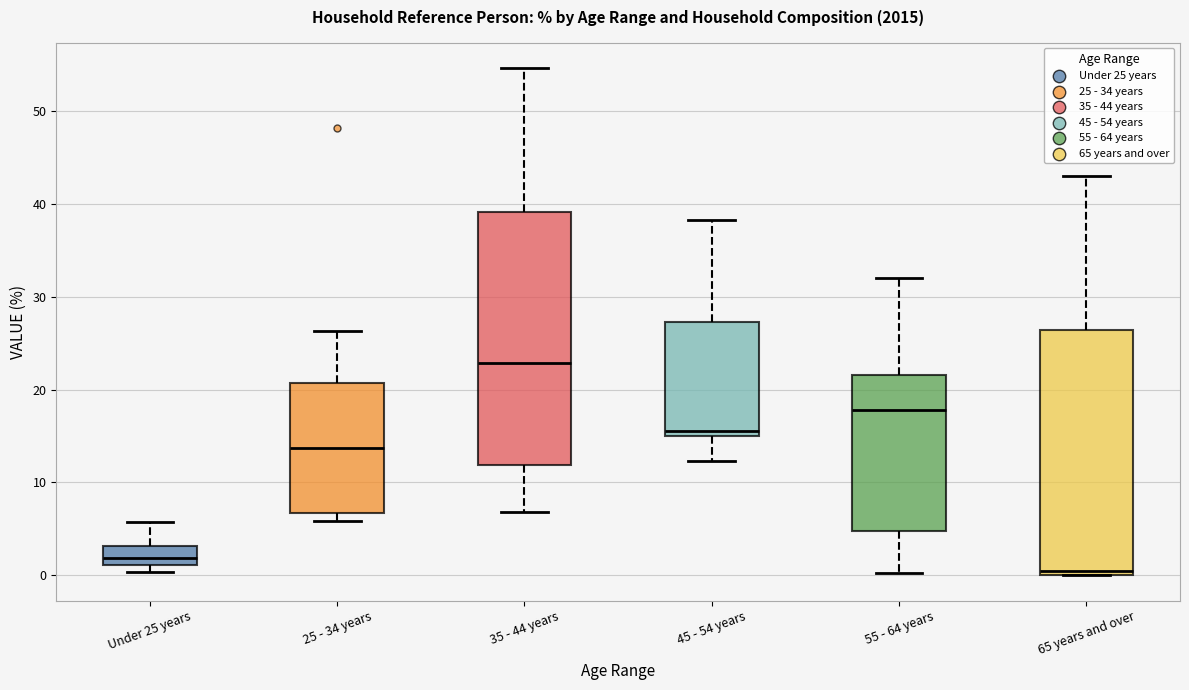

Which box has the lowest median line?

65 years and over